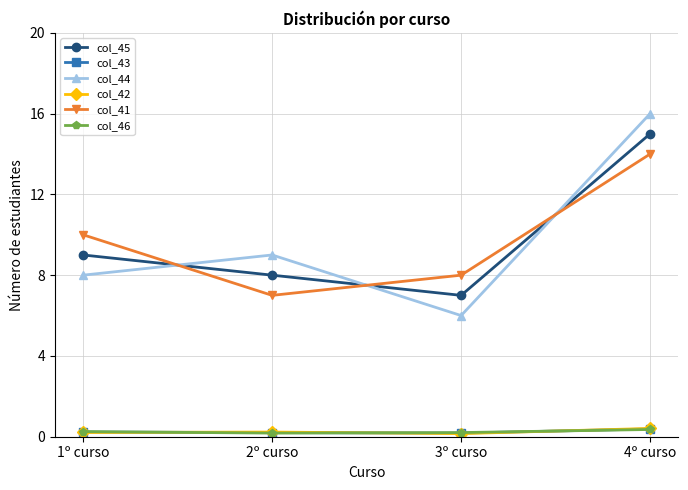

What is the sum of the col_41 values at 3º curso and 1º curso?

18.0